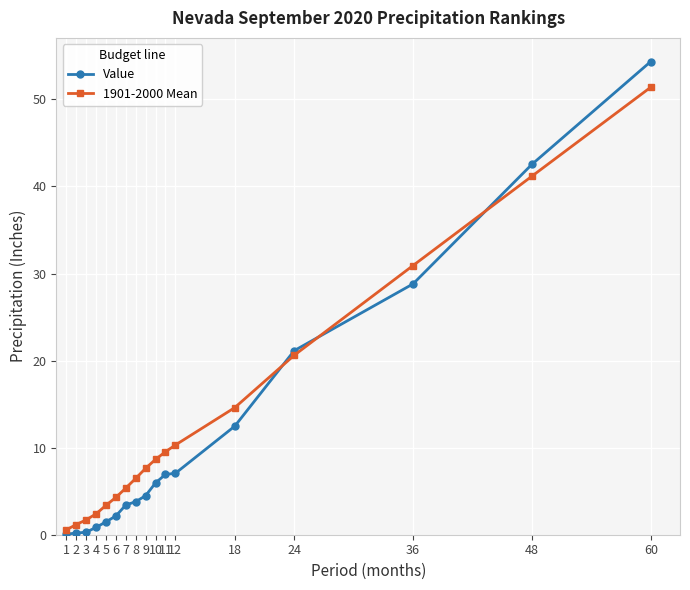

At which category is the sum across all series the highest?

60